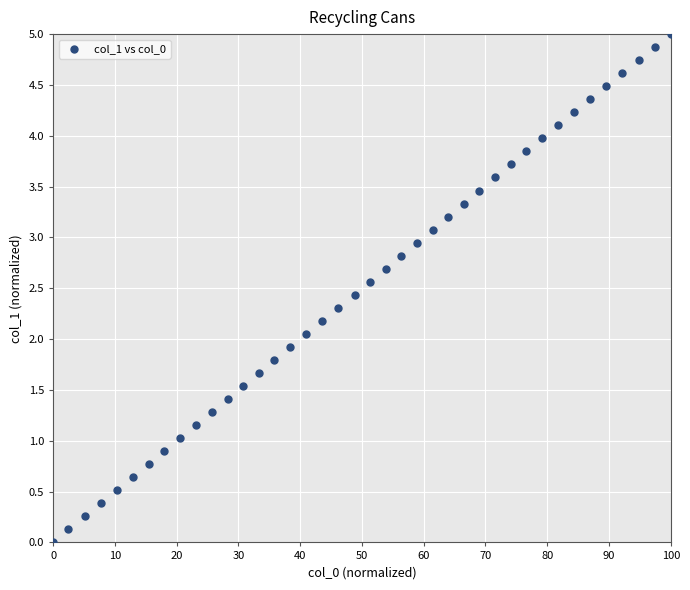

What is the range of X values (max minus min)?

100.0